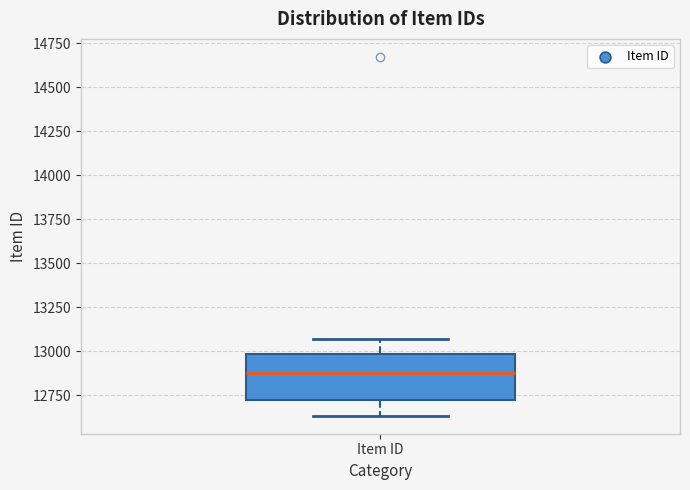

Where is the upper edge of the box for Item ID on the y-axis? The values are not printed on the chart, so give them approximately, as read against the axis.

13000